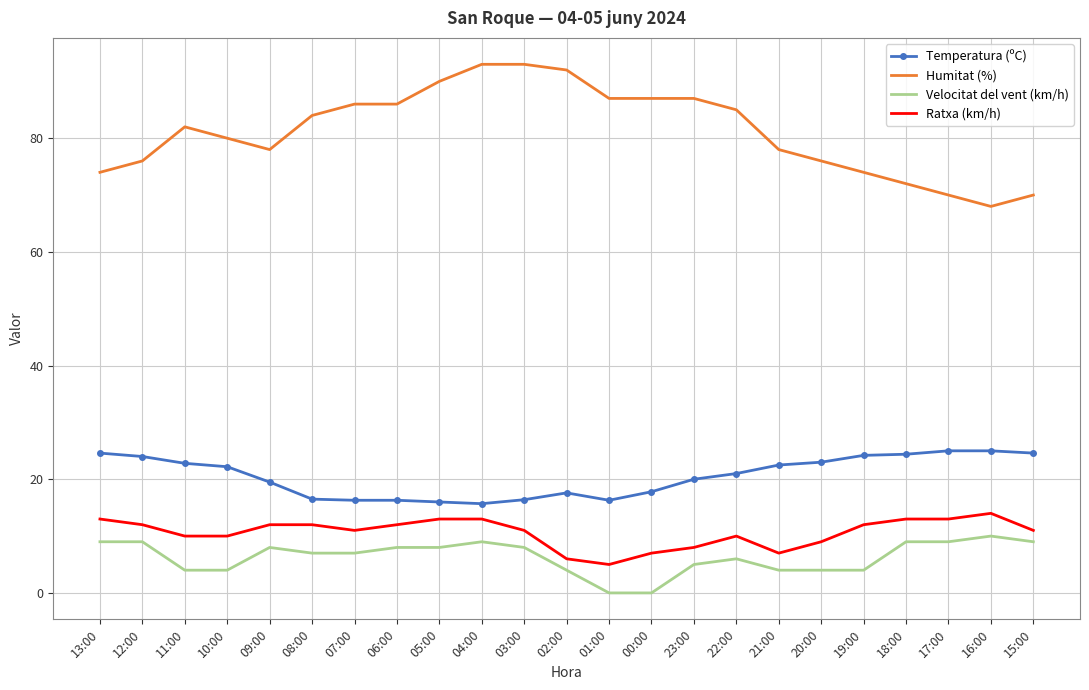

Which series has the widest spread of values?

Humitat (%)